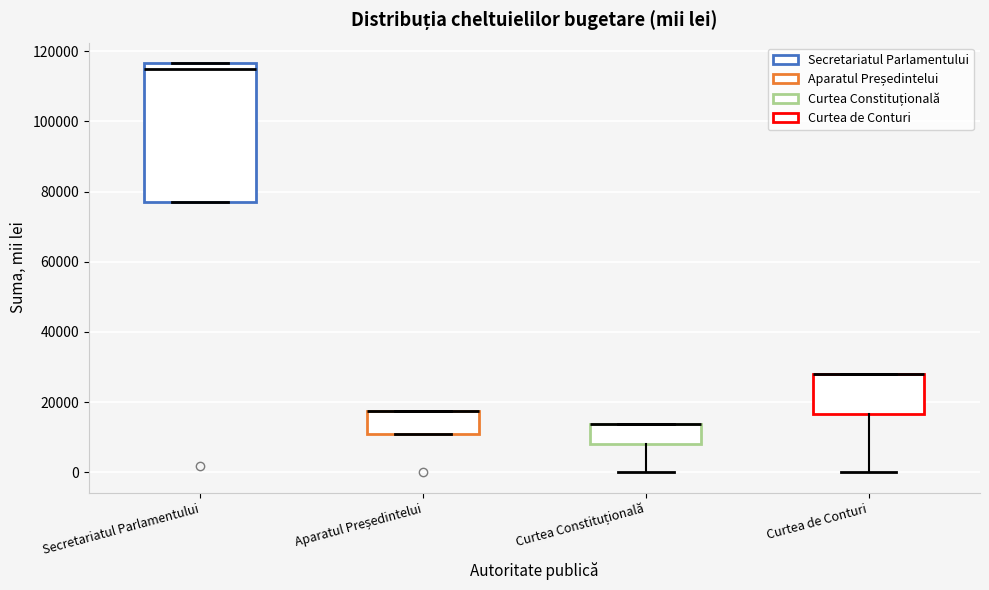

Where is the upper edge of the box for Aparatul Președintelui on the y-axis? The values are not printed on the chart, so give them approximately, as read against the axis.

18000